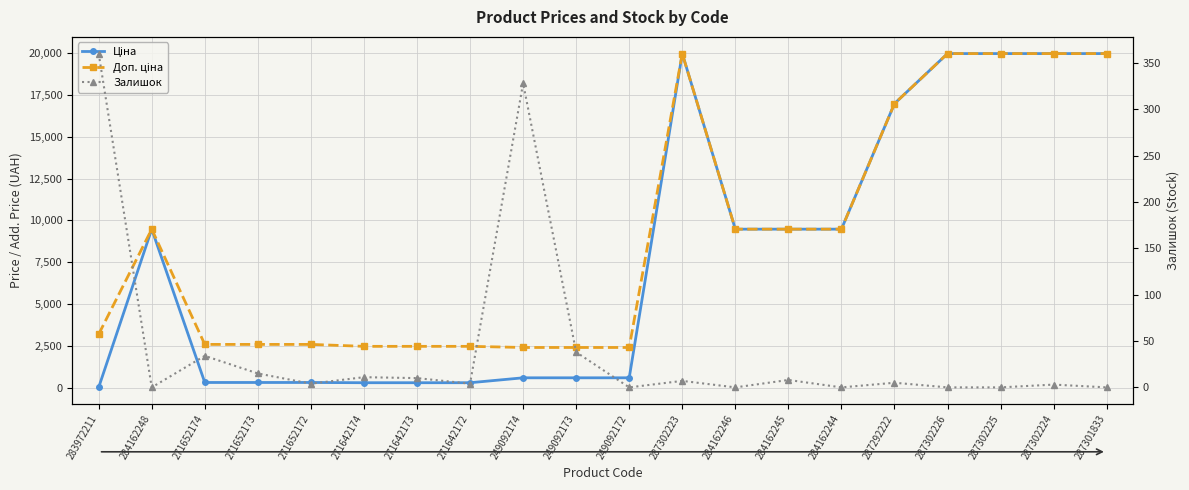

In Доп. ціна, how many points are higher than both neighbors (excluding endpoints)?

2